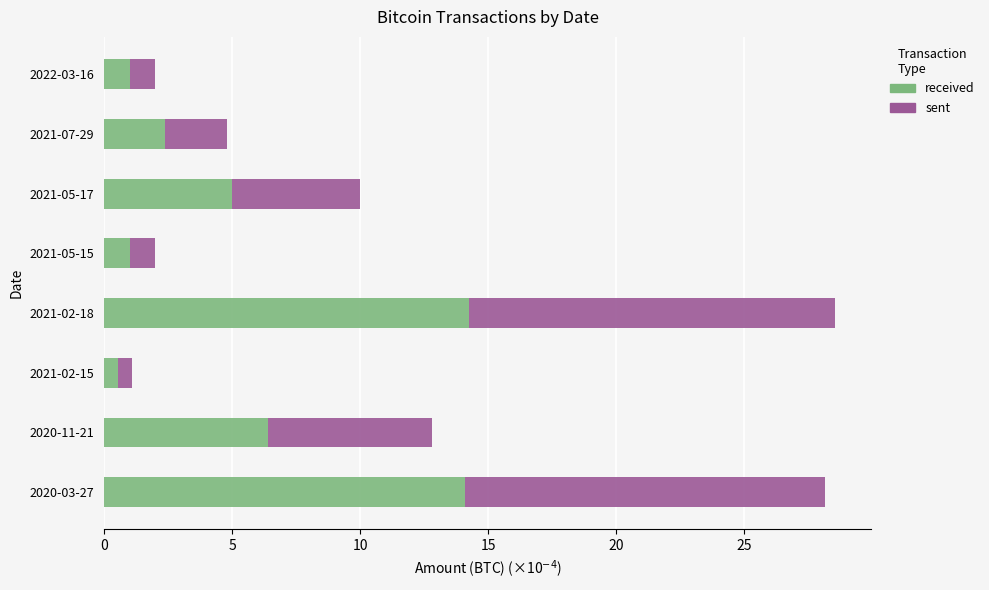

What is the total value across all series at 2021-05-15?

2.0